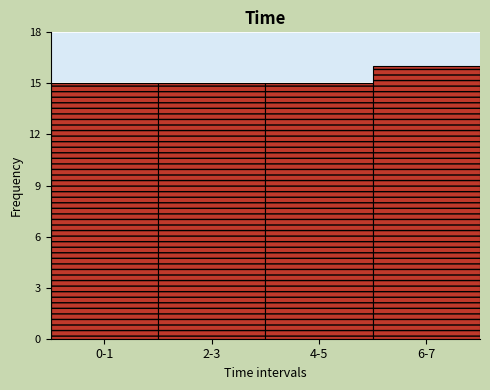

Reading left to right, what are all the values shown in this chart?

15	15	15	16